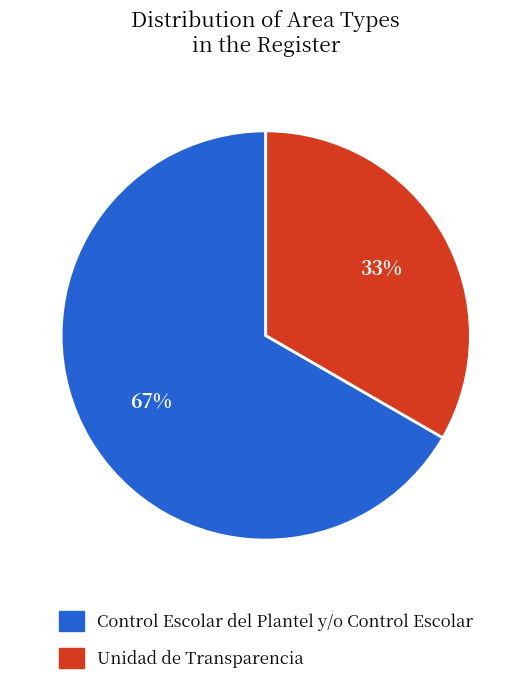

Between Control Escolar del Plantel y/o Control Escolar and Unidad de Transparencia, which is larger?

Control Escolar del Plantel y/o Control Escolar